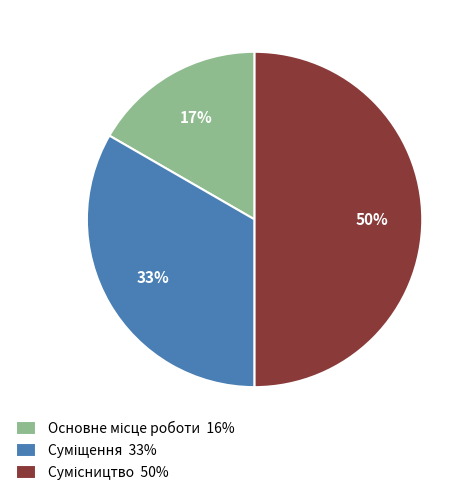

To the nearest percent, what is the difference between the largest and smallest slice percentages?

33%